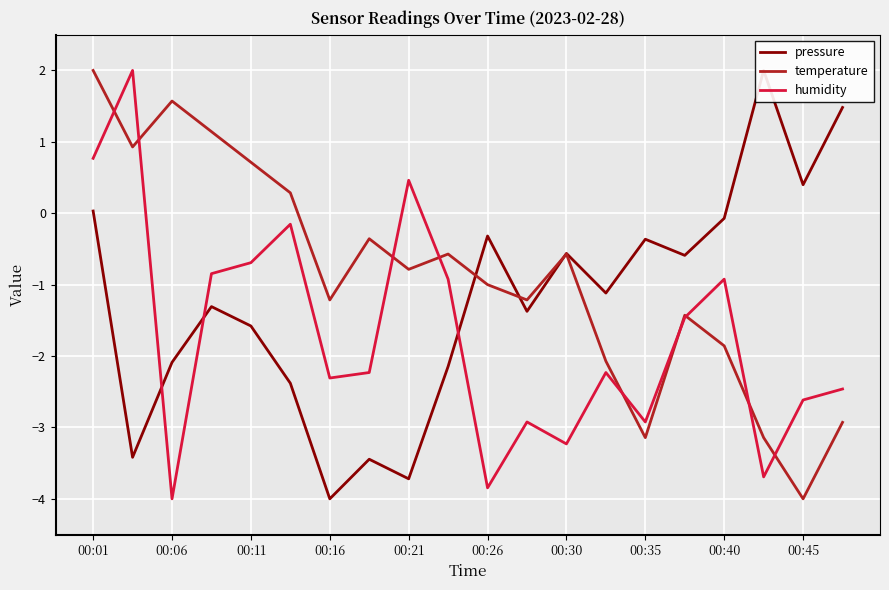

Is it true that humidity equals -1.2 at 00:45?

False